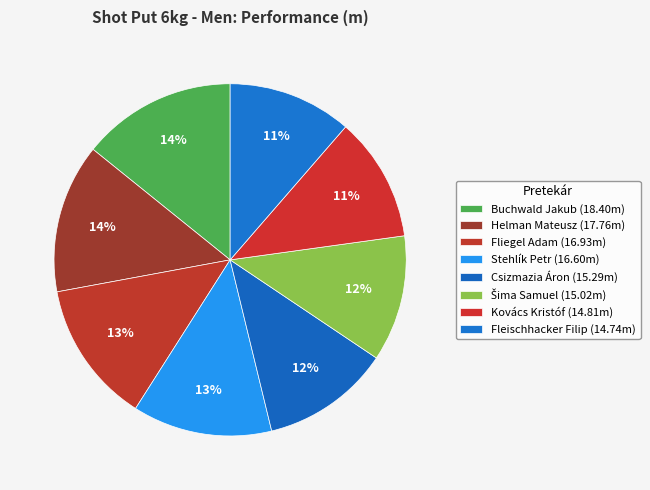

Is there a majority slice in this chart?

No